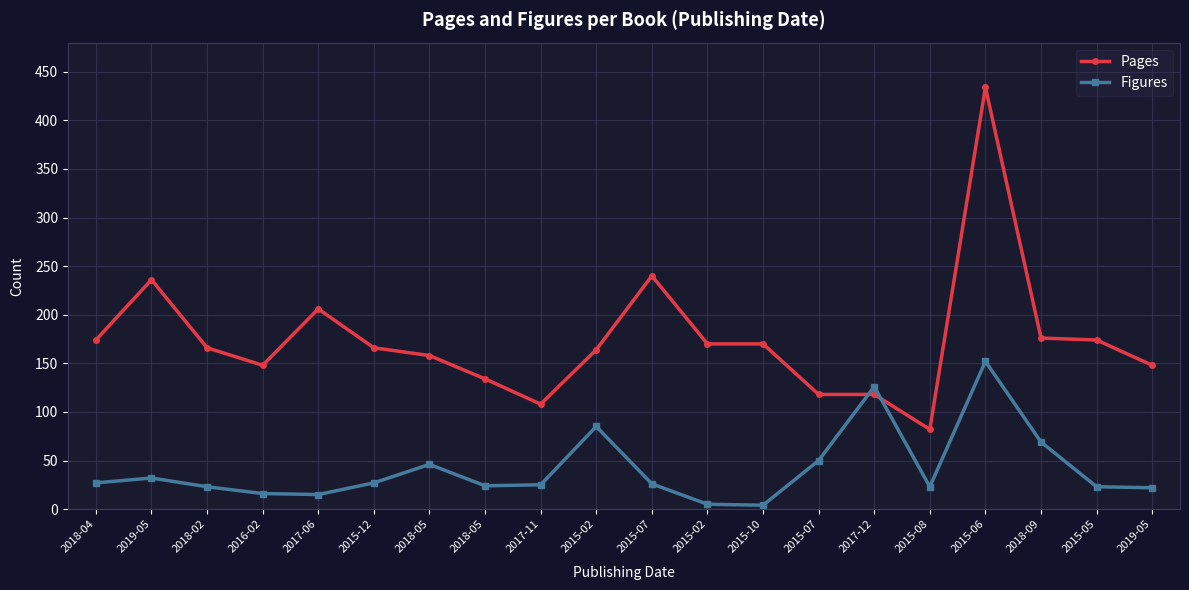

How many times do Pages and Figures cross each other?

2